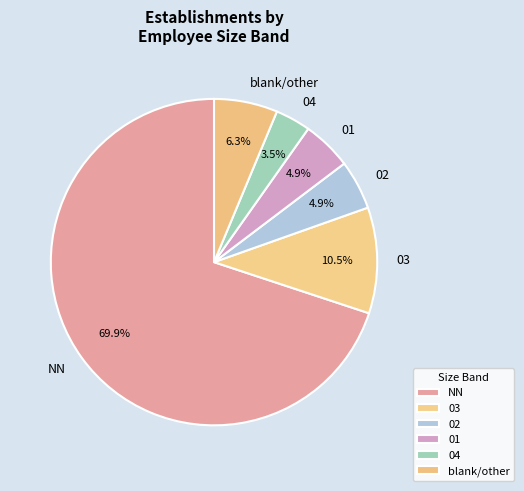

What is the total percentage of 04 and 01?

8.4%